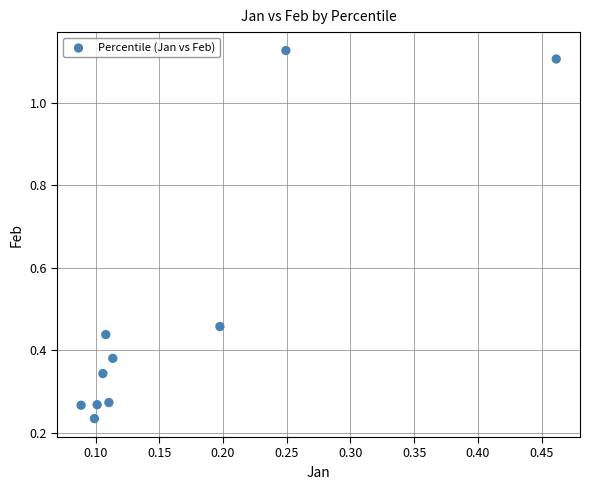

What is the range of Y values (max minus min)?

0.9